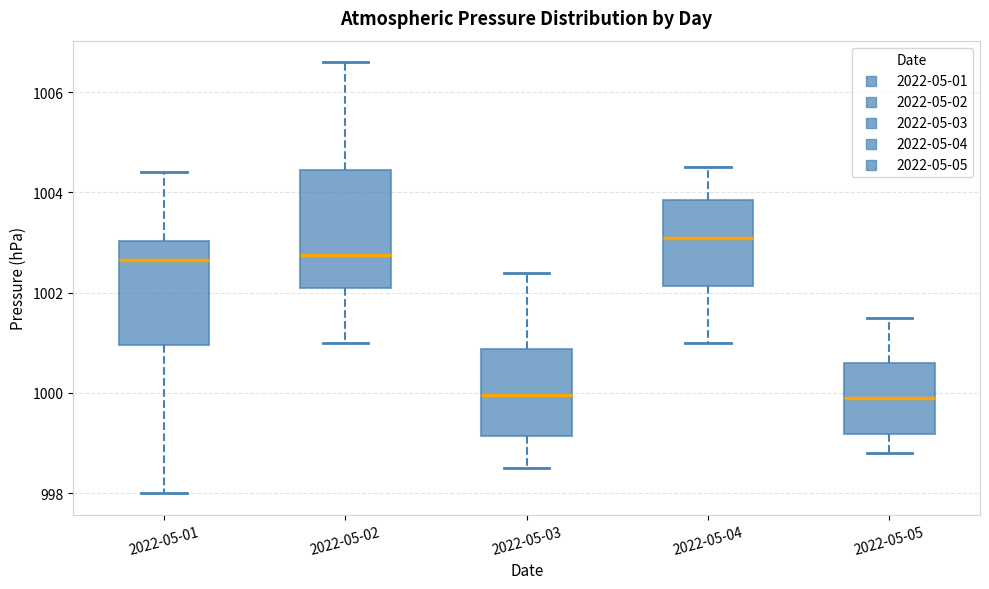

Comparing the boxes themselves (not the whiskers), which one is the tallest?

2022-05-02